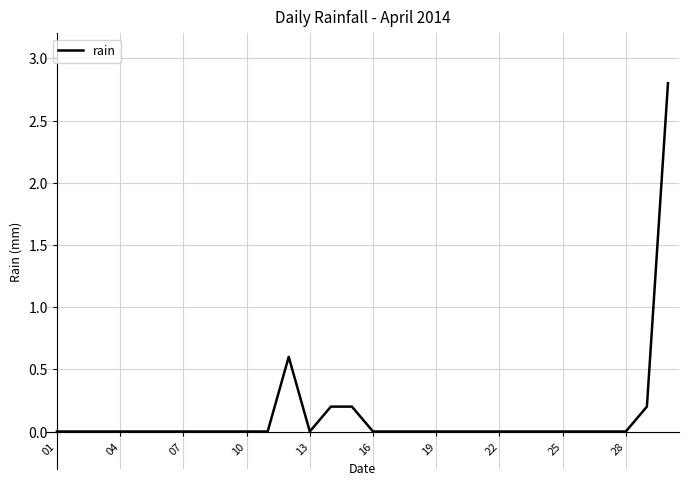

What is the difference between the maximum and minimum values?

2.8